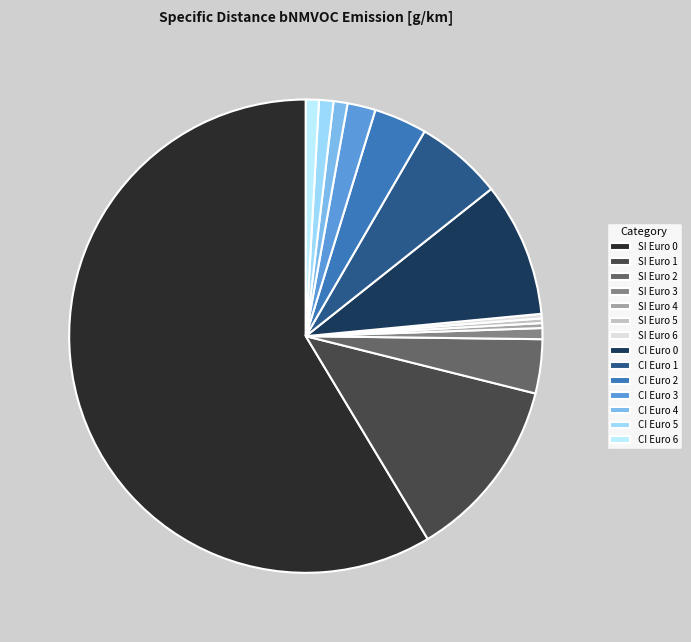

Which category has the biggest portion of the pie?

SI Euro 0